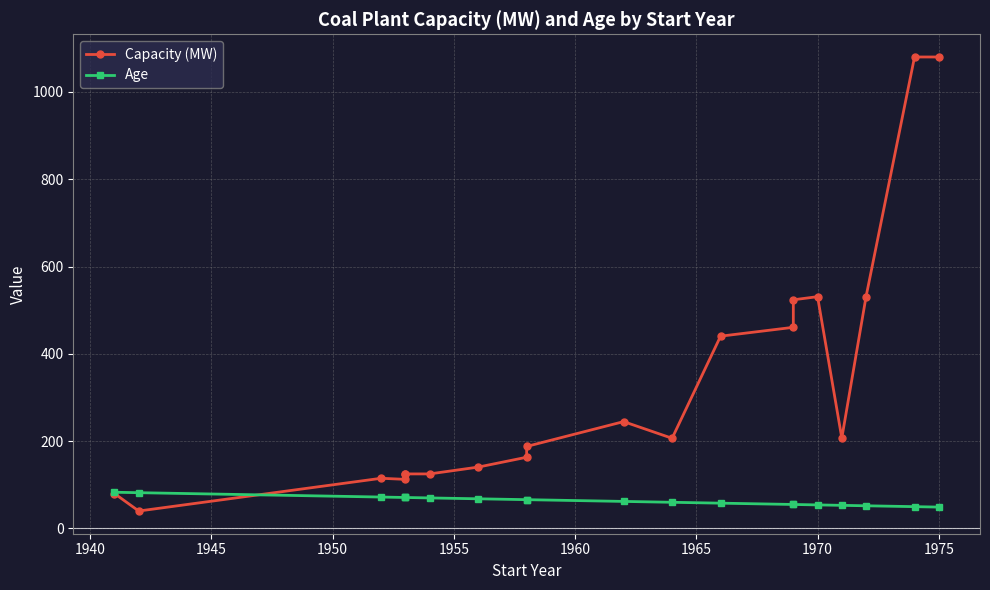

The value of Age at 1970 is 88.9. True or false?

False